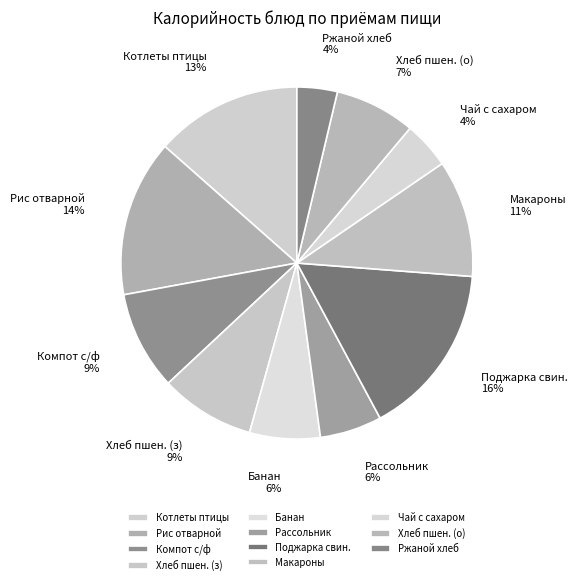

Which category has the biggest portion of the pie?

Поджарка свин.